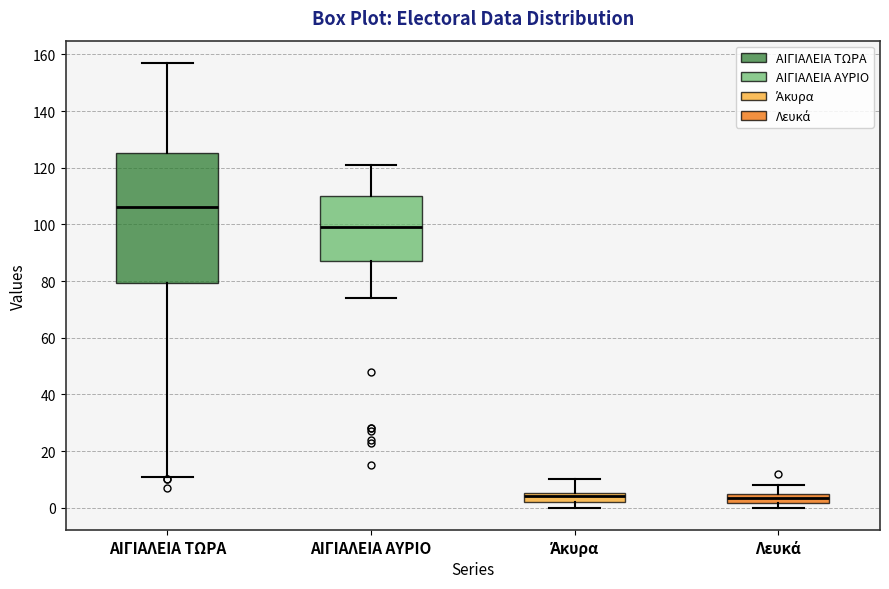

Reading left to right, transcribe this box plot: for each box, give where its median line is, the range the box spans, and where its two whiskers end, as read against the y-axis. The values are not printed on the chart, so give them approximately, as read against the axis.

ΑΙΓΙΑΛΕΙΑ ΤΩΡΑ: median 106, box 80 to 126, whiskers 12 to 158
ΑΙΓΙΑΛΕΙΑ ΑΥΡΙΟ: median 100, box 88 to 110, whiskers 74 to 122
Άκυρα: median 4, box 2 to 6, whiskers 0 to 10
Λευκά: median 4, box 2 to 6, whiskers 0 to 8